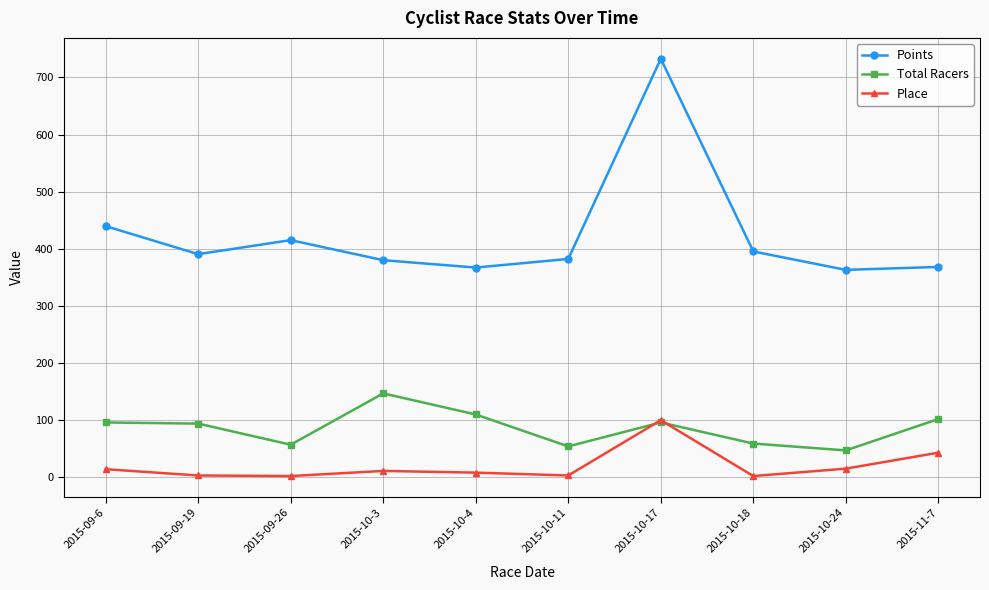

What is the sum of the Points values at 2015-11-7 and 2015-09-6?

807.1